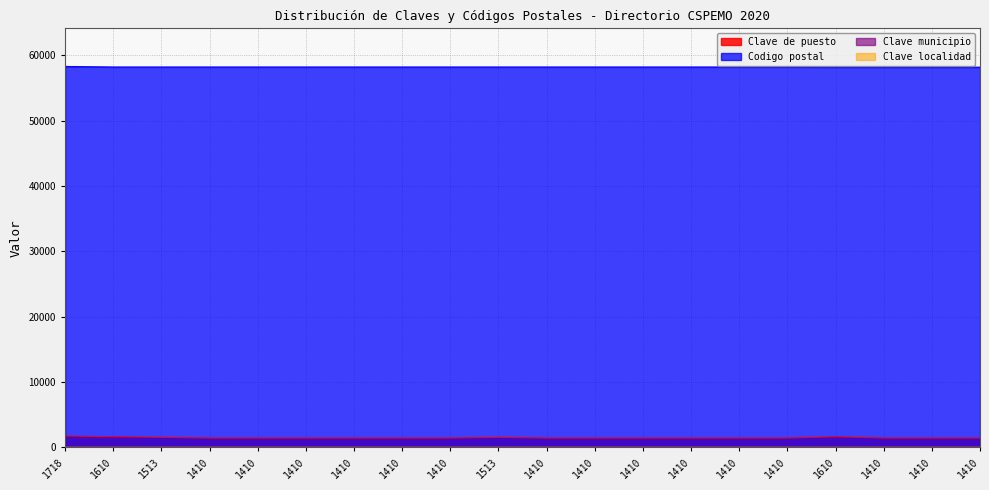

What is the approximate value of Codigo postal at 1718, to the nearest 5?

58280